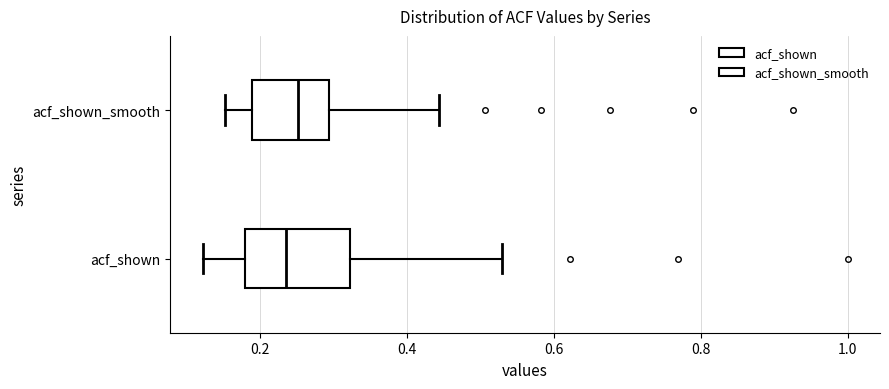

Reading bottom to top, transcribe this box plot: for each box, give where its median line is, the range the box spans, and where its two whiskers end, as read against the x-axis. The values are not printed on the chart, so give them approximately, as read against the axis.

acf_shown: median 0.24, box 0.18 to 0.32, whiskers 0.12 to 0.52
acf_shown_smooth: median 0.26, box 0.18 to 0.30, whiskers 0.16 to 0.44